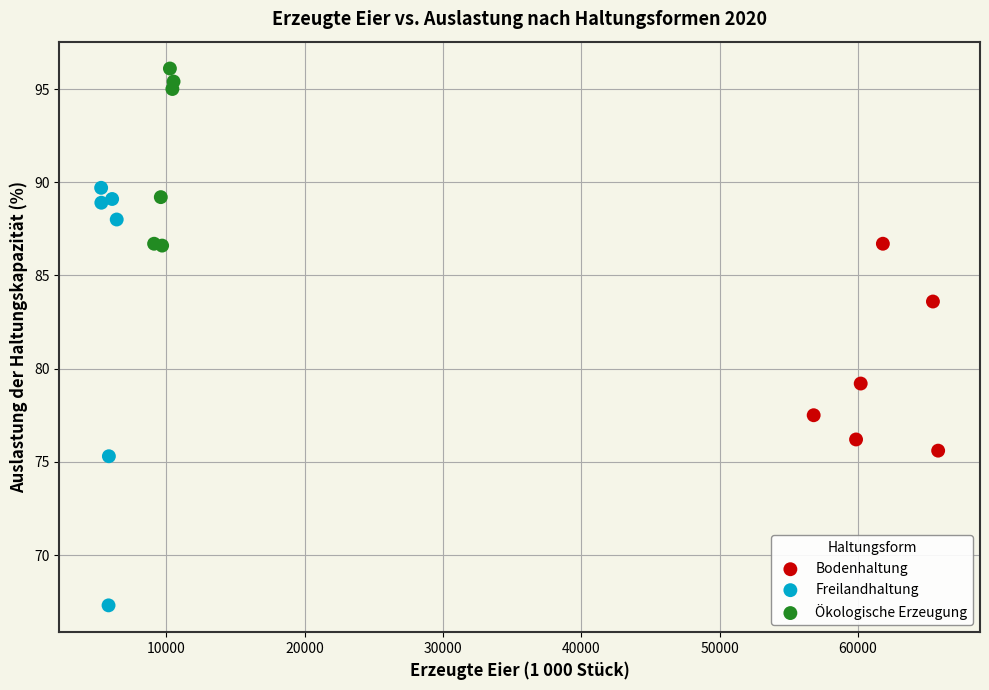

What are all the series names shown in the legend?

Bodenhaltung, Freilandhaltung, Ökologische Erzeugung